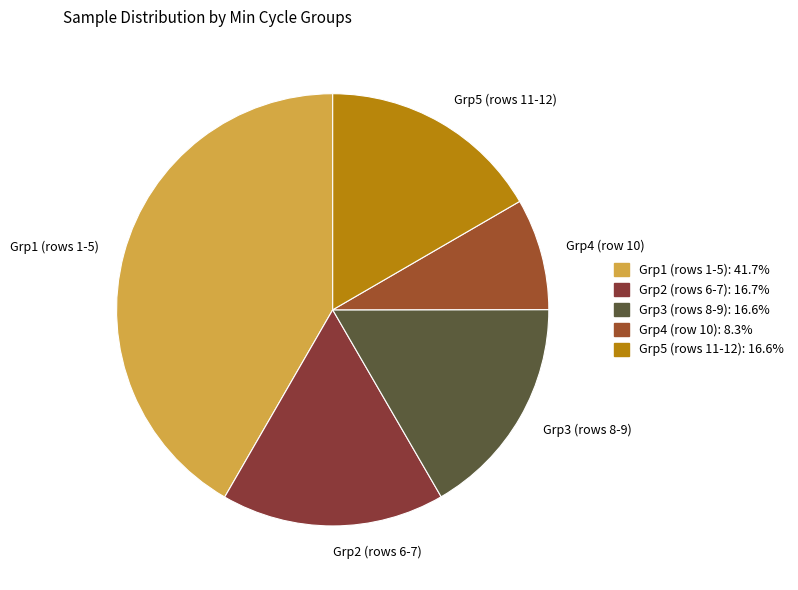

Is the sum of Grp5 (rows 11-12) and Grp4 (row 10) greater than half?

No